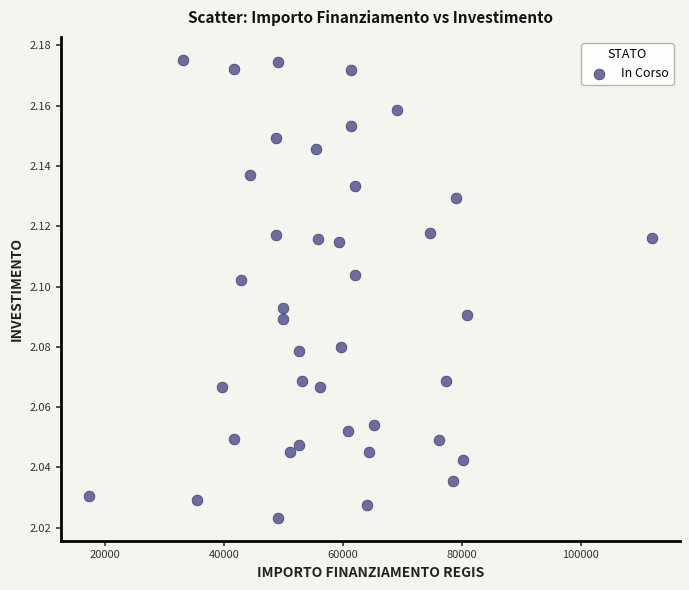

What is the range of X values (max minus min)?

94665.7